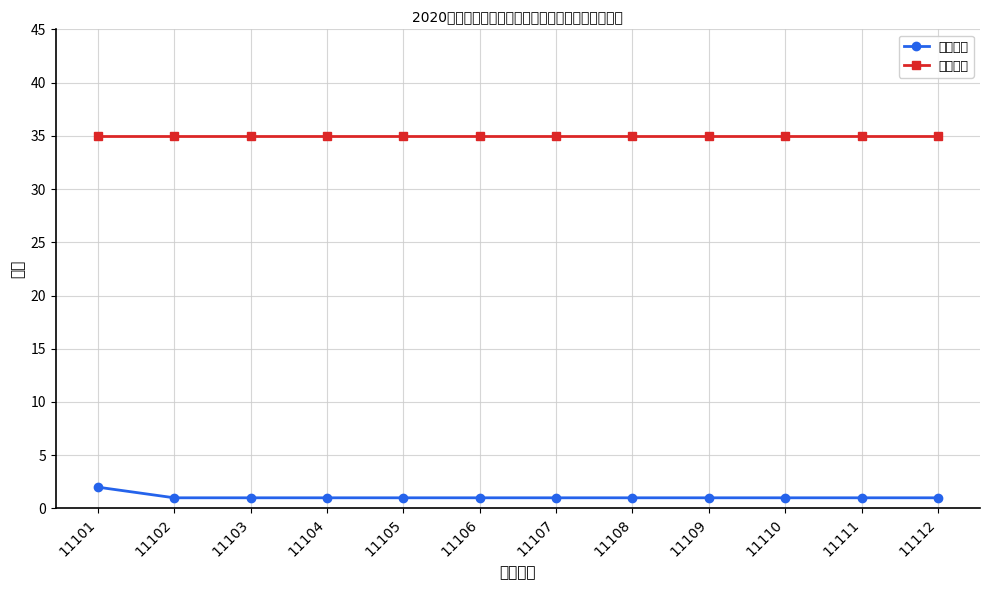

Reading left to right, transcribe all the data shown in this chart.

招聘人数: 2	1	1	1	1	1	1	1	1	1	1	1
最高年龄: 35	35	35	35	35	35	35	35	35	35	35	35